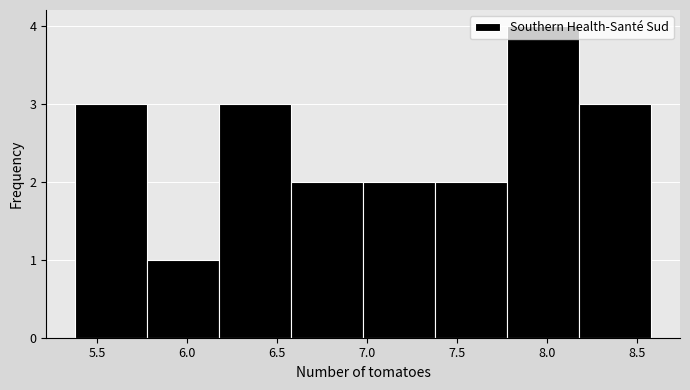

Which range on the x-axis has the tallest bar?

7.8 to 8.2